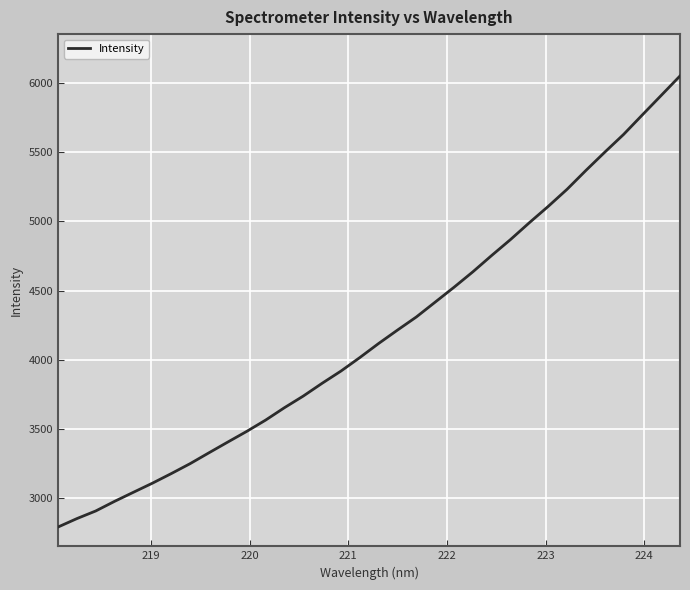

What is the average value?

4189.0